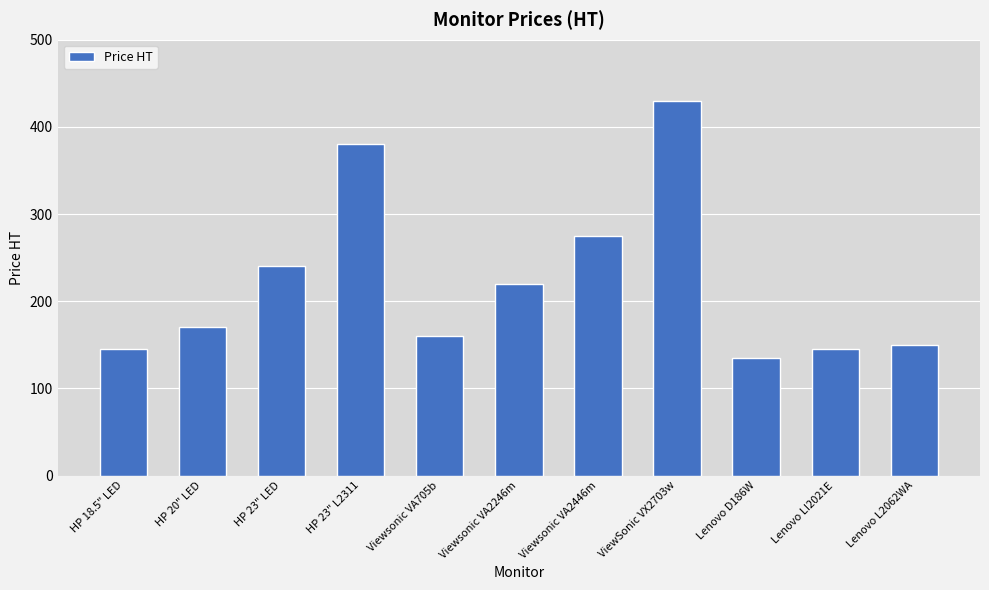

Reading left to right, list all the values displayed in this chart.

HP 18.5" LED=145	HP 20" LED=170	HP 23" LED=240	HP 23" L2311=380	Viewsonic VA705b=160	Viewsonic VA2246m=220	Viewsonic VA2446m=275	ViewSonic VX2703w=430	Lenovo D186W=135	Lenovo LI2021E=145	Lenovo L2062WA=150